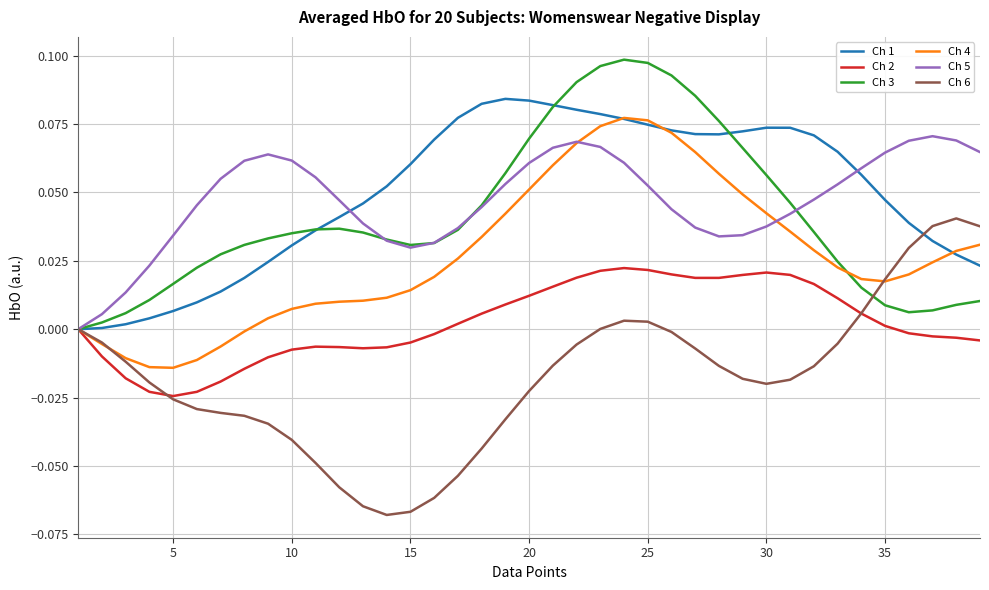

True or false: Ch 5 and Ch 2 cross at least once.

False